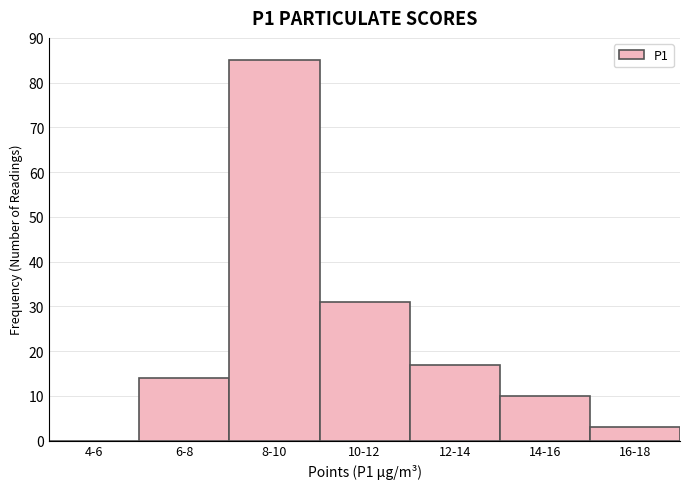

Reading left to right, extract all data points from this chart.

4-6=0	6-8=14	8-10=85	10-12=31	12-14=17	14-16=10	16-18=3